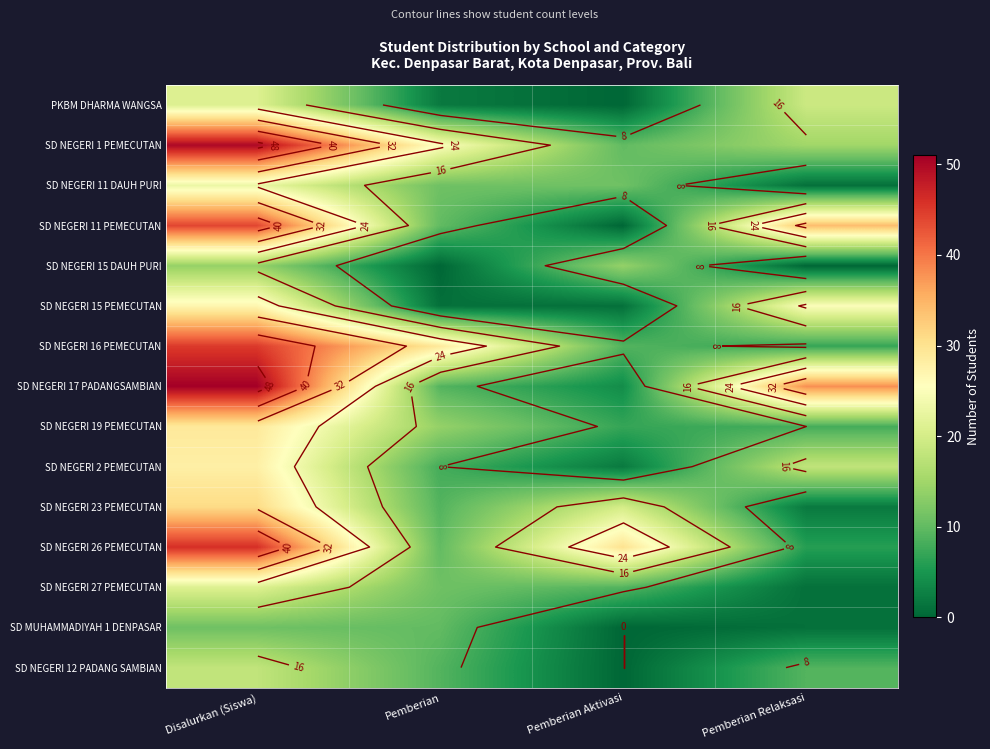

What is the approximate value of SD NEGERI 26 PEMECUTAN at Disalurkan (Siswa)?

46